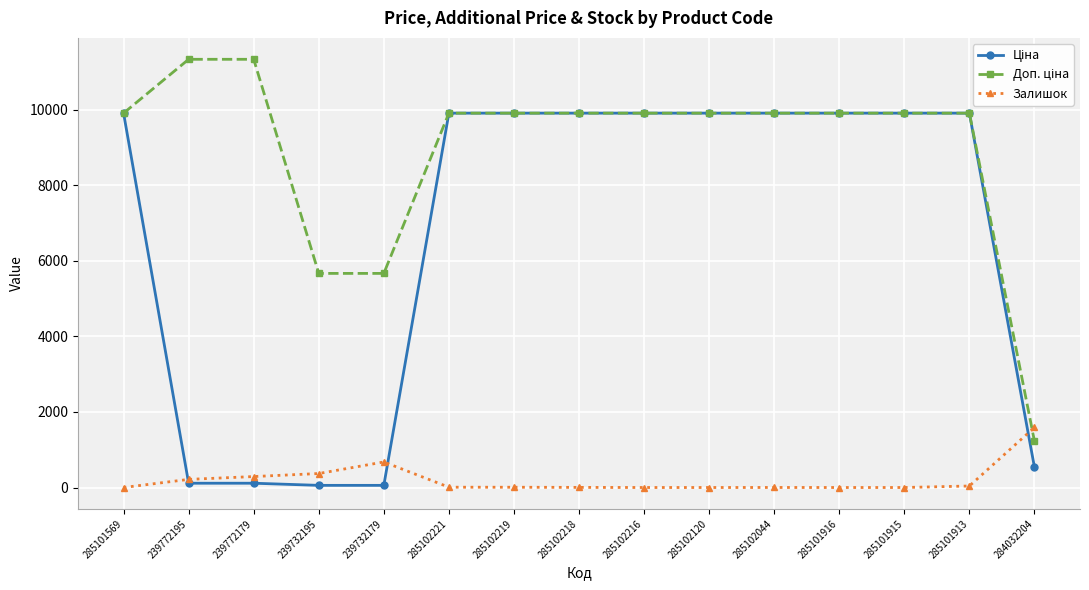

How many categories are shown in the chart?

15